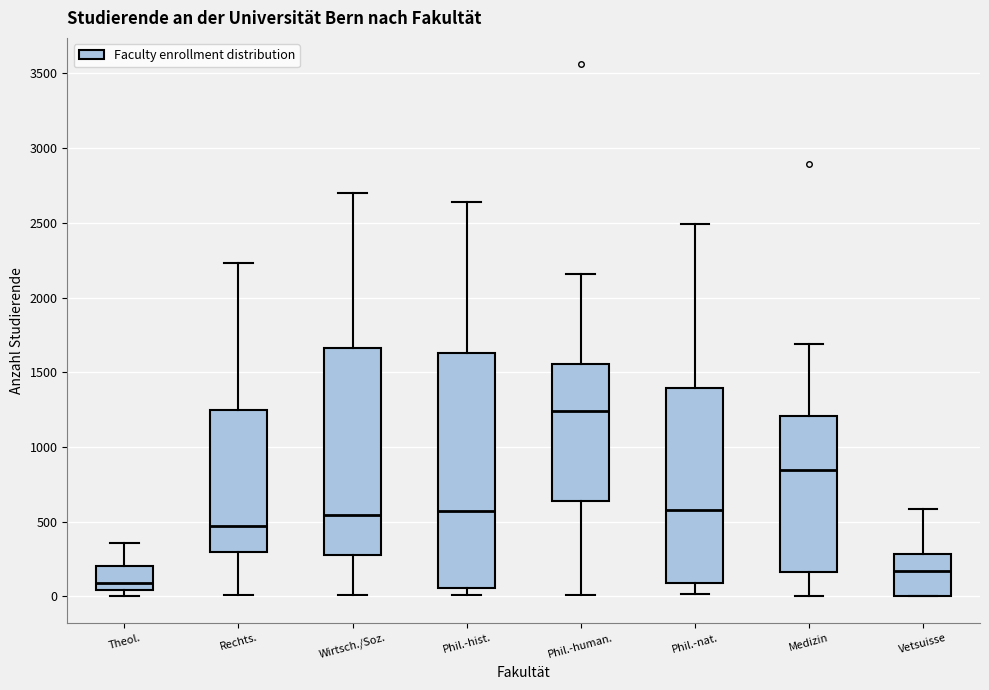

Where does the median line of the box for Phil.-human. sit on the y-axis? The values are not printed on the chart, so give them approximately, as read against the axis.

1250